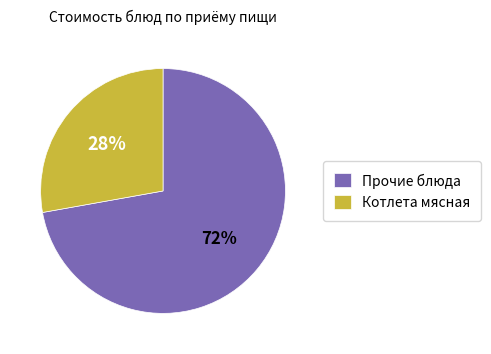

Does any single category account for the majority?

Yes